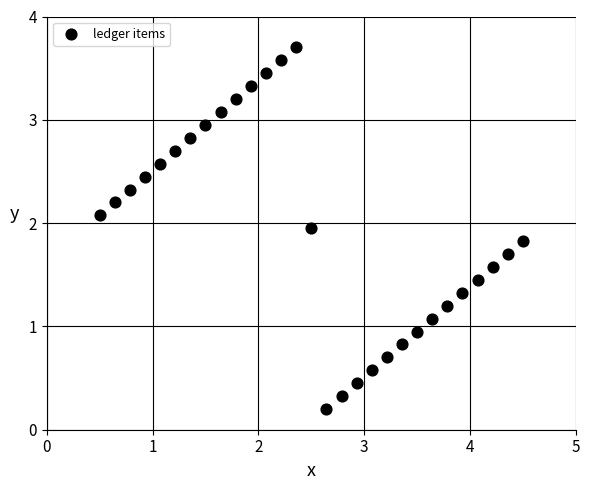

What is the range of X values (max minus min)?

4.0